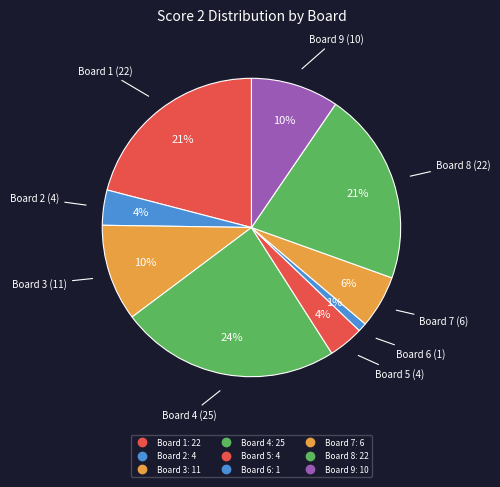

How many slices are in this pie chart?

9